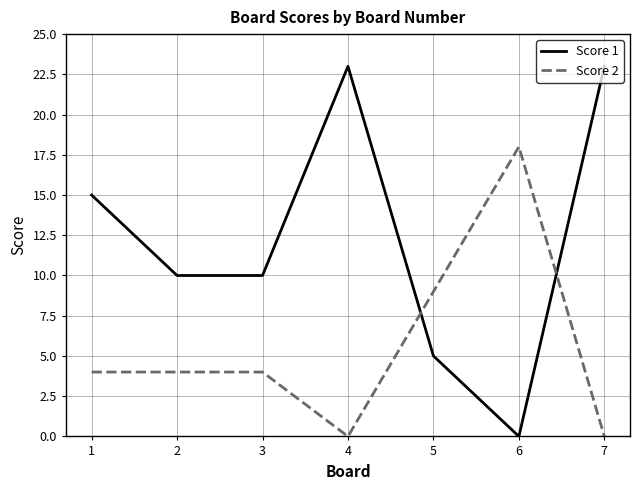

Does the chart display data point markers on the line(s)?

No